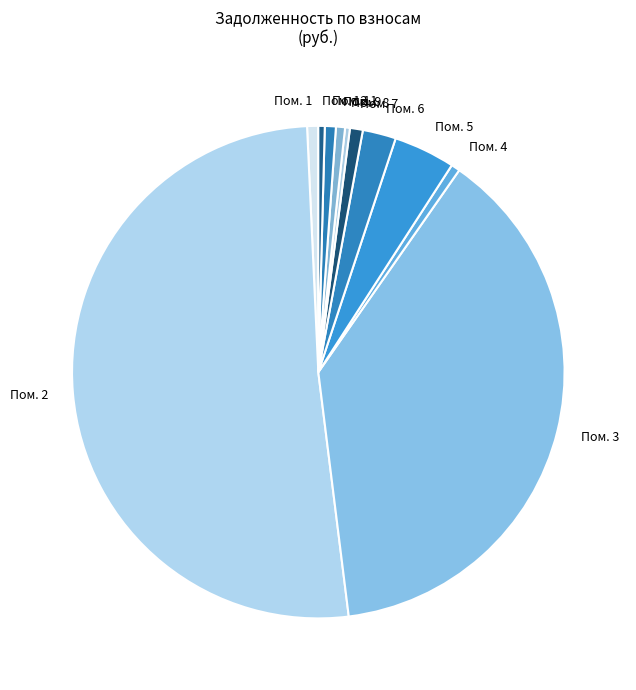

The Пом. 5 slice represents 4% of the pie. True or false?

True